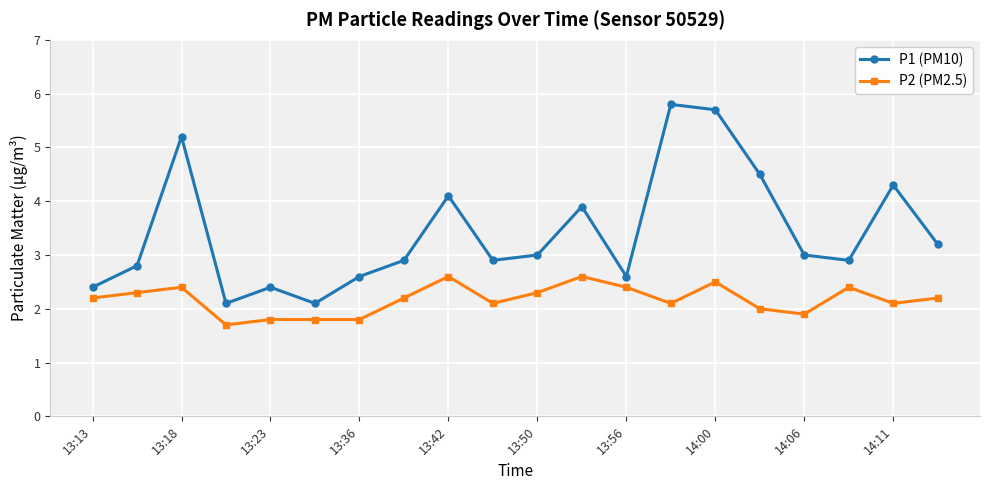

Reading right to left, what are all the values shown in this chart?

P1 (PM10): 3.2	4.3	2.9	3.0	4.5	5.7	5.8	2.6	3.9	3.0	2.9	4.1	2.9	2.6	2.1	2.4	2.1	5.2	2.8	2.4
P2 (PM2.5): 2.2	2.1	2.4	1.9	2.0	2.5	2.1	2.4	2.6	2.3	2.1	2.6	2.2	1.8	1.8	1.8	1.7	2.4	2.3	2.2